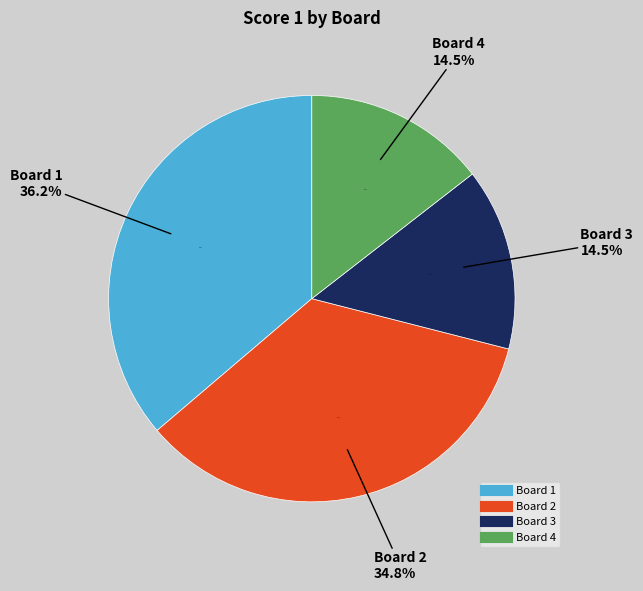

Combined, what portion of the pie is Board 1 and Board 4?

50.7%